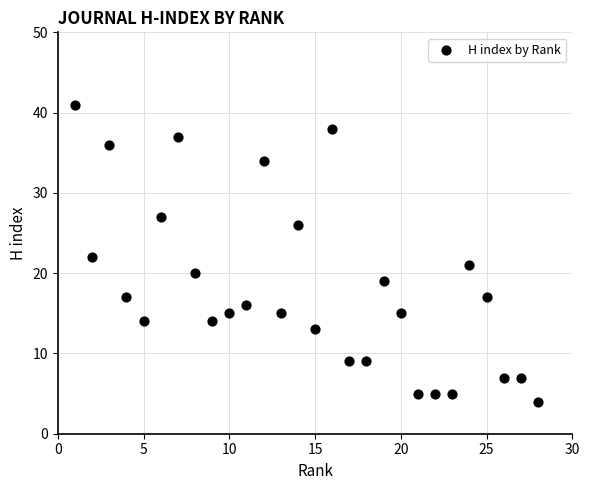

What is the range of X values (max minus min)?

27